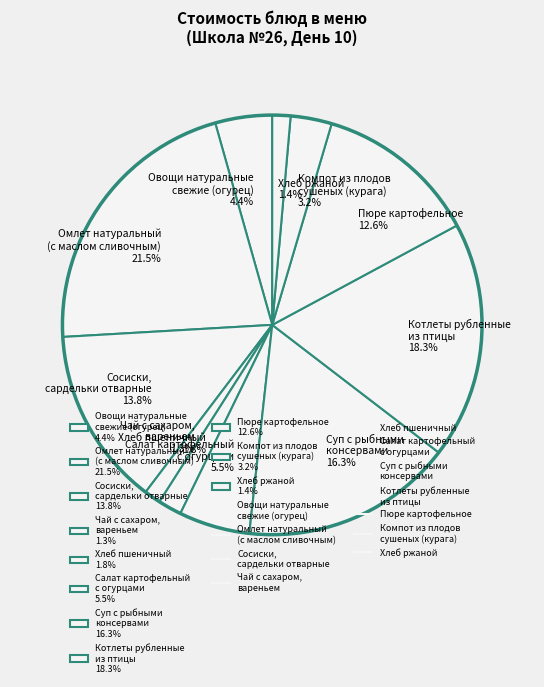

What is the ratio of the value at Салат картофельный с огурцами 5.5% to the value at Овощи натуральные свежие (огурец) 4.4%?

1.2